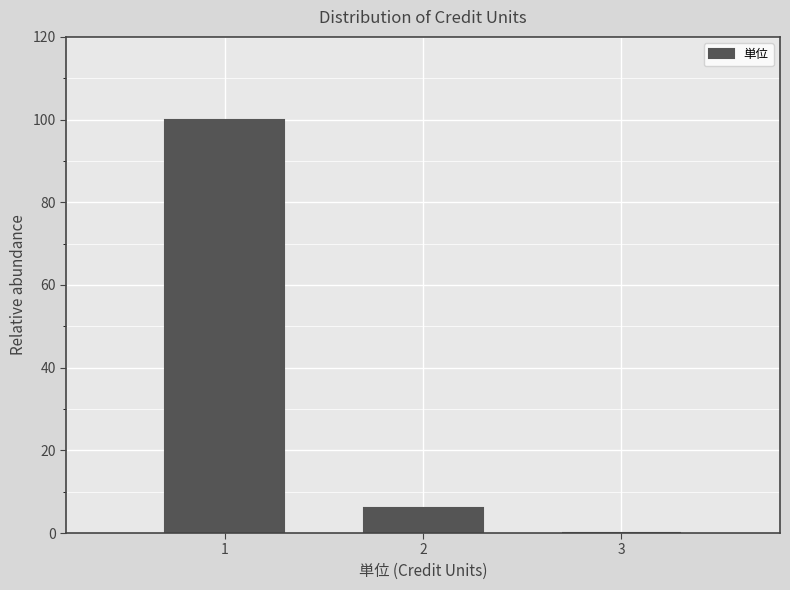

Reading left to right, transcribe this chart: for each bar, give the range it covers on the x-axis and its height. The values are not printed on the chart, so give them approximately, as read against the axis.

0.5 to 1.5: 100
1.5 to 2.5: 6
2.5 to 3.5: 0